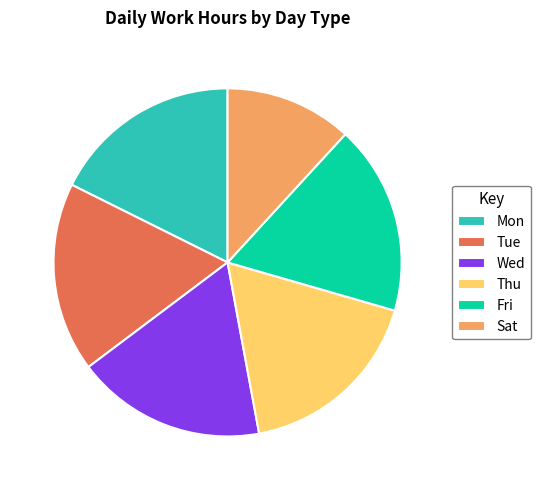

Is there any slice that represents more than half of the pie?

No